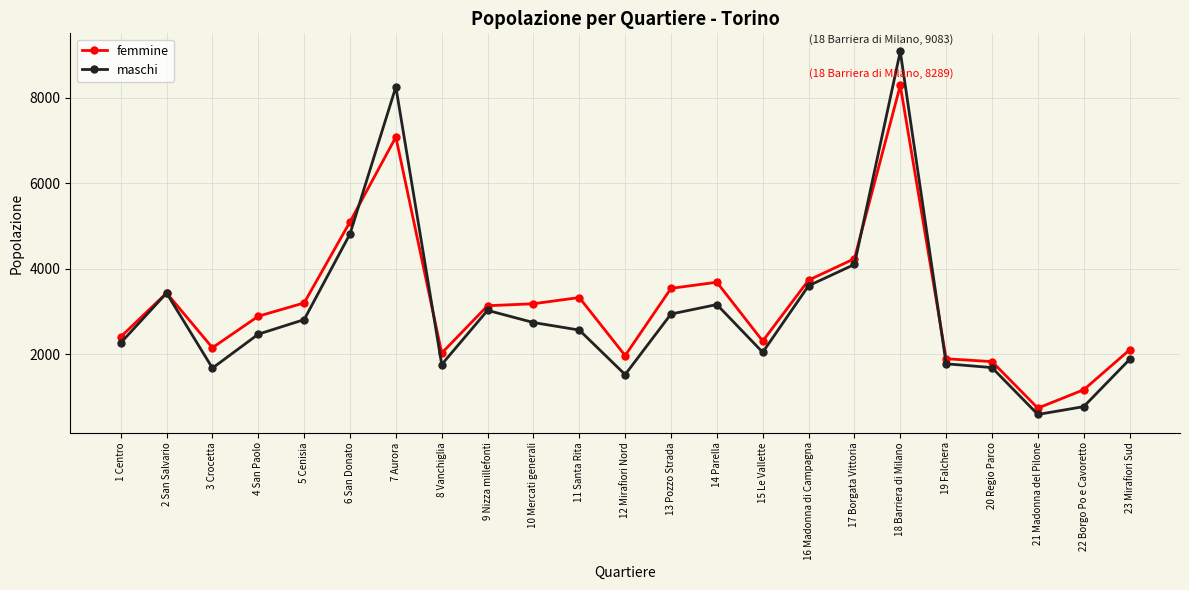

At how many categories does at least one series exceed 5754?

2